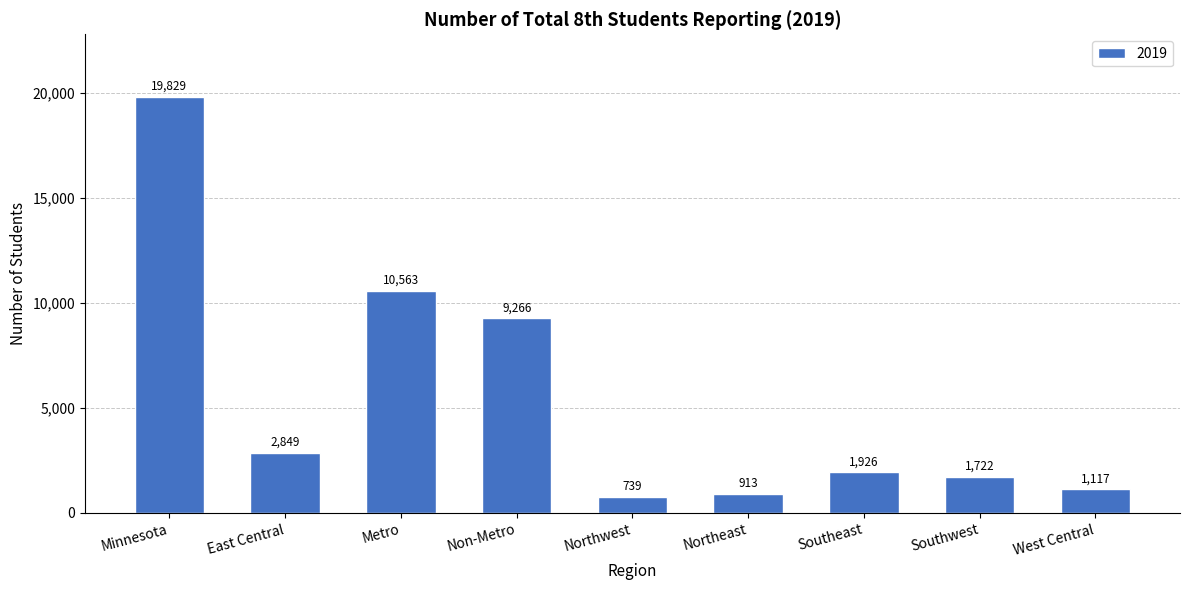

At which label does the data first exceed 1926?

Minnesota